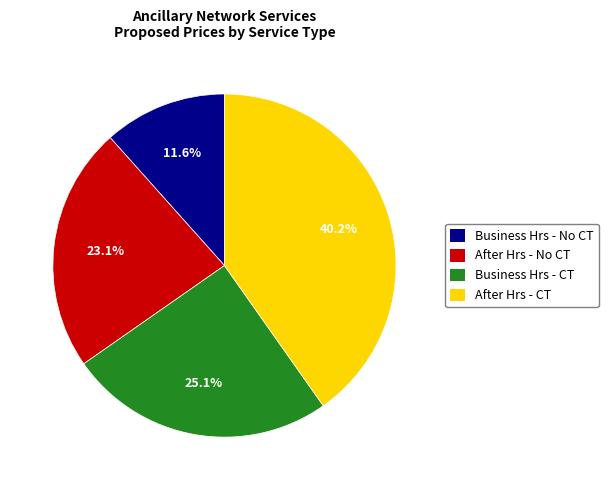

Count the number of slices in the pie.

4